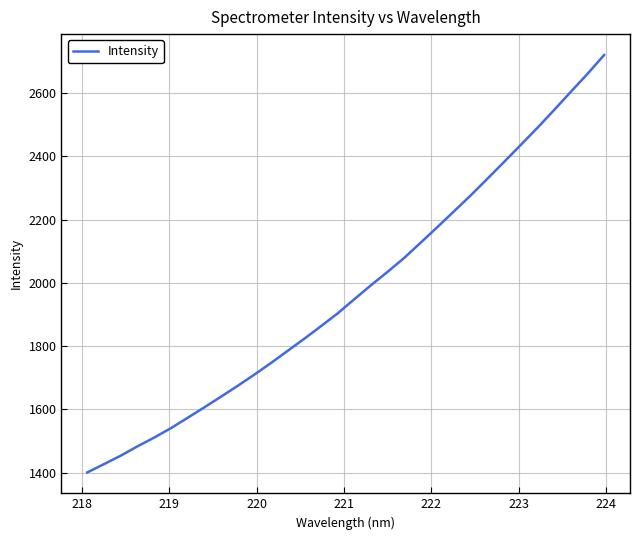

What is the greatest value displayed?

2720.7